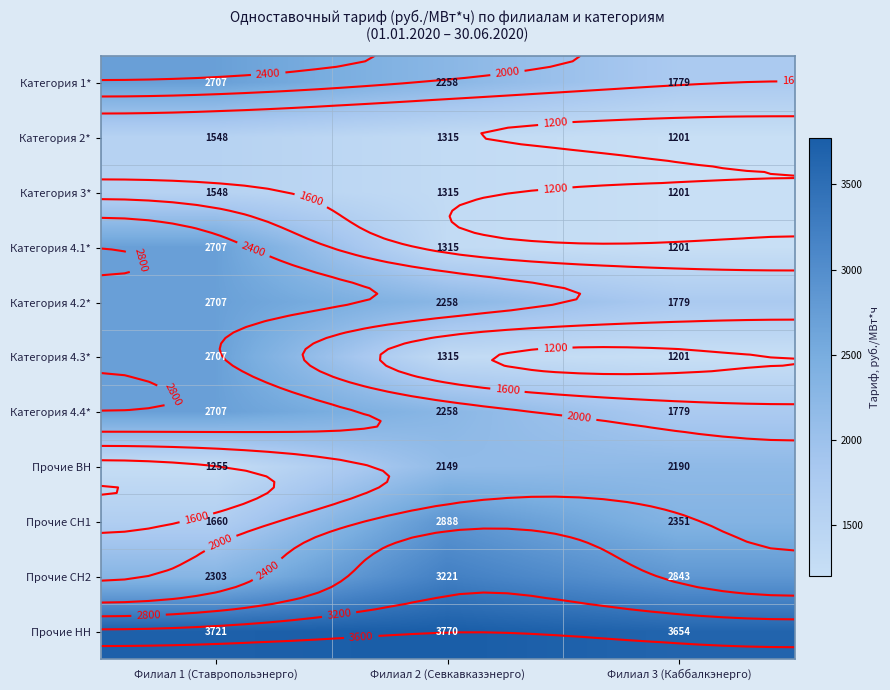

Rank the categories by Прочие СН1 value from highest to lowest.

Филиал 2 (Севкавказэнерго), Филиал 3 (Каббалкэнерго), Филиал 1 (Ставропольэнерго)